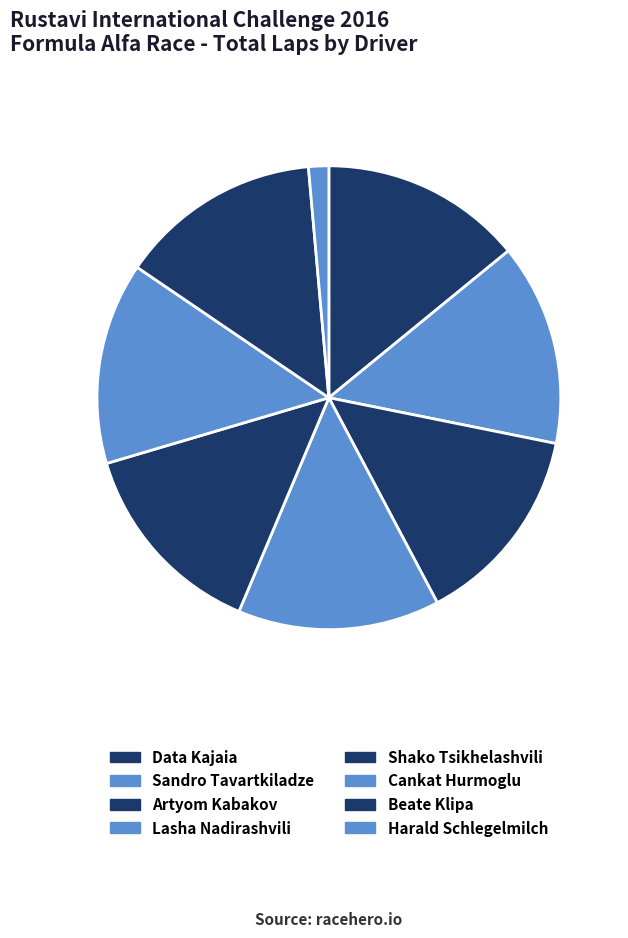

Is it true that Beate Klipa is 25% of the pie?

False